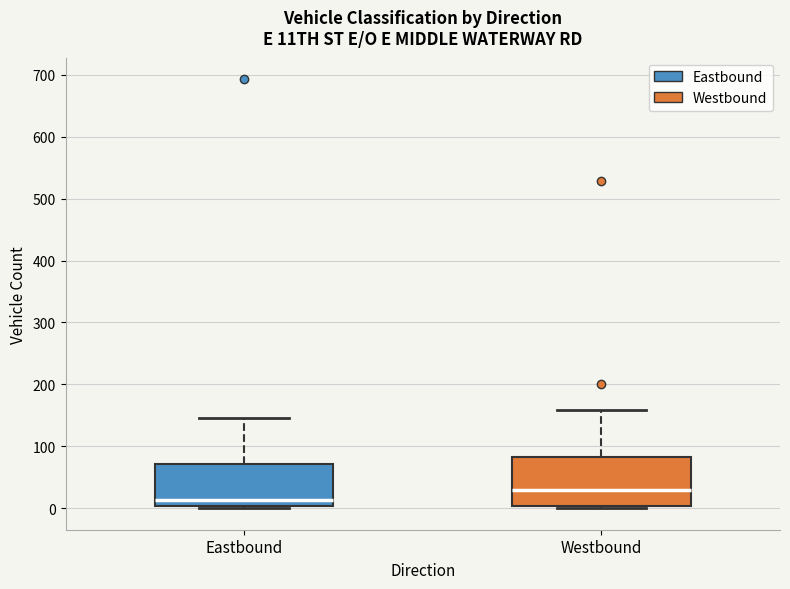

Where is the lower edge of the box for Eastbound on the y-axis? The values are not printed on the chart, so give them approximately, as read against the axis.

0